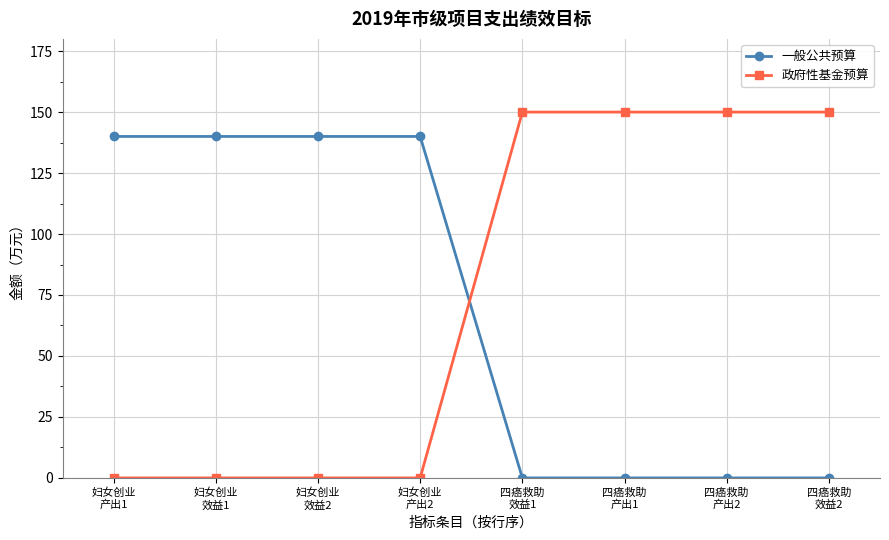

Reading left to right, extract all data points from this chart.

一般公共预算: 140	140	140	140	0	0	0	0
政府性基金预算: 0	0	0	0	150	150	150	150